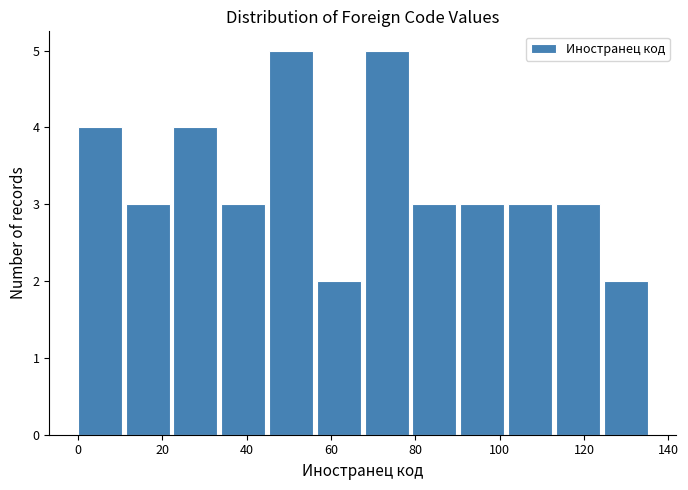

Reading left to right, list every bar in this chart as the range it spans on the x-axis followed by its height. Neither the bar edges nor the heights are printed on the chart, so give them approximately, as read against the axes.

0 to 12: 4
12 to 22: 3
22 to 34: 4
34 to 46: 3
46 to 56: 5
56 to 68: 2
68 to 80: 5
80 to 90: 3
90 to 102: 3
102 to 114: 3
114 to 124: 3
124 to 136: 2